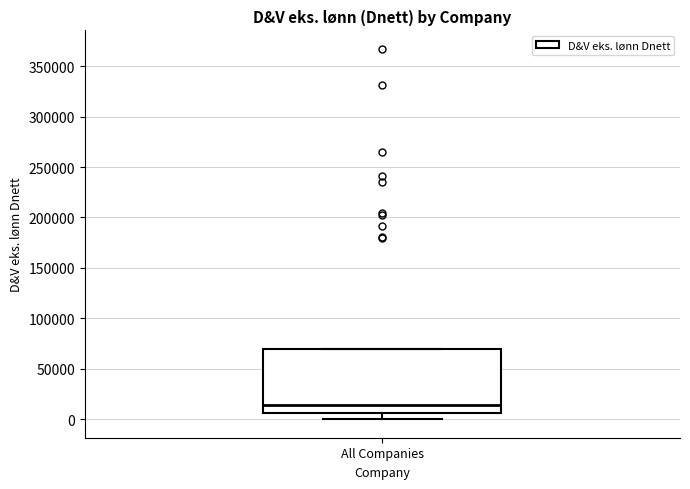

Read this box plot against the y-axis: the position of the median line, the range covered by the box, and the ends of both whiskers. The values are not printed on the chart, so give them approximately, as read against the axis.

median 15000, box 5000 to 70000, whiskers 0 to 70000